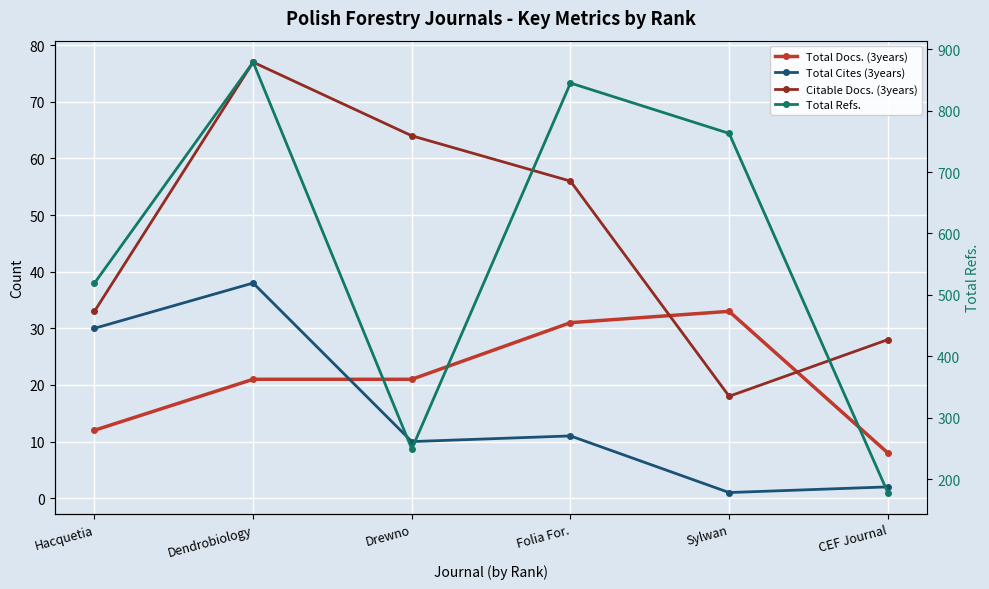

Which series has the widest spread of values?

Total Refs.